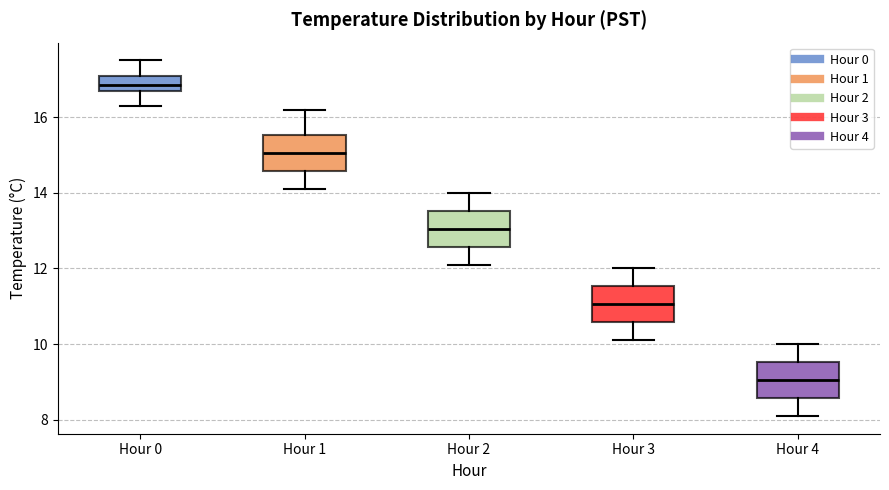

Where does the median line of the box for Hour 3 sit on the y-axis? The values are not printed on the chart, so give them approximately, as read against the axis.

11.0